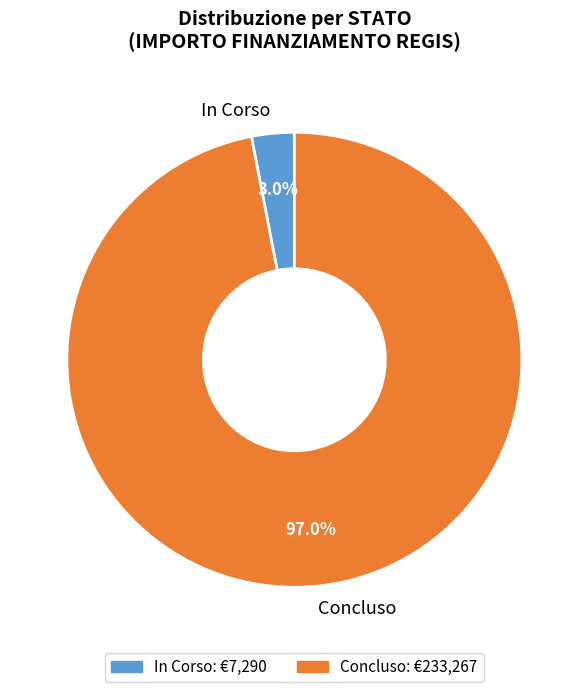

How many segments does this pie chart have?

2